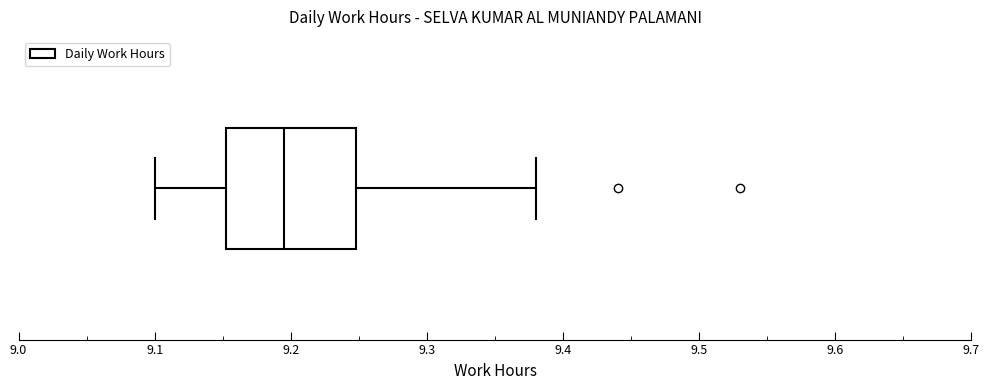

Read this box plot against the x-axis: the position of the median line, the range covered by the box, and the ends of both whiskers. The values are not printed on the chart, so give them approximately, as read against the axis.

median 9.20, box 9.15 to 9.25, whiskers 9.10 to 9.38